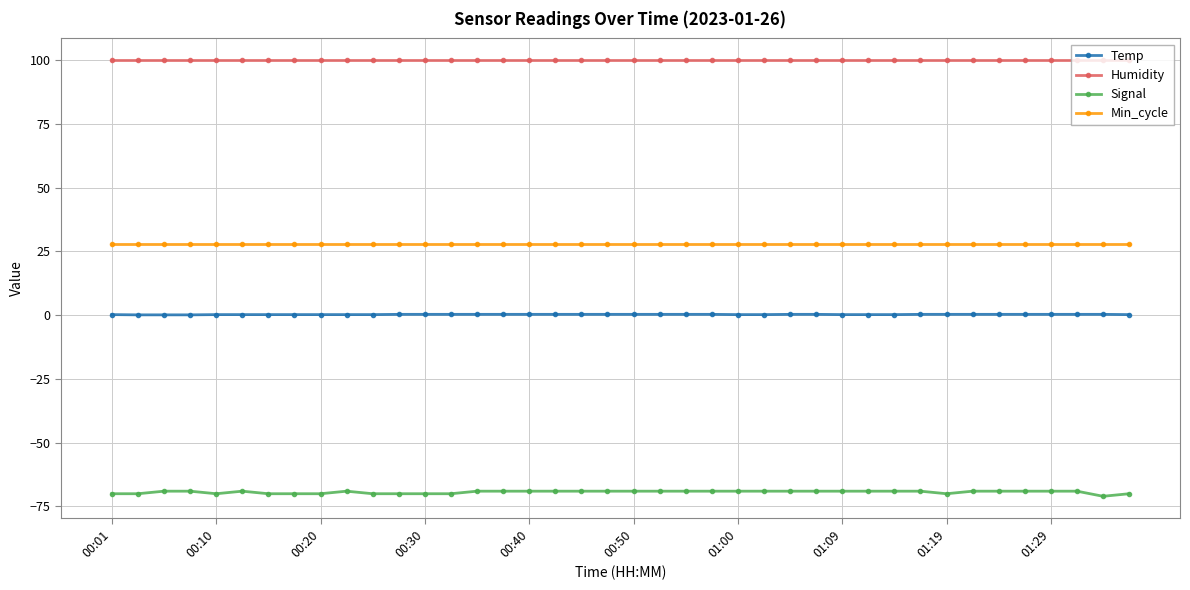

True or false: Signal and Min_cycle intersect in this chart.

False